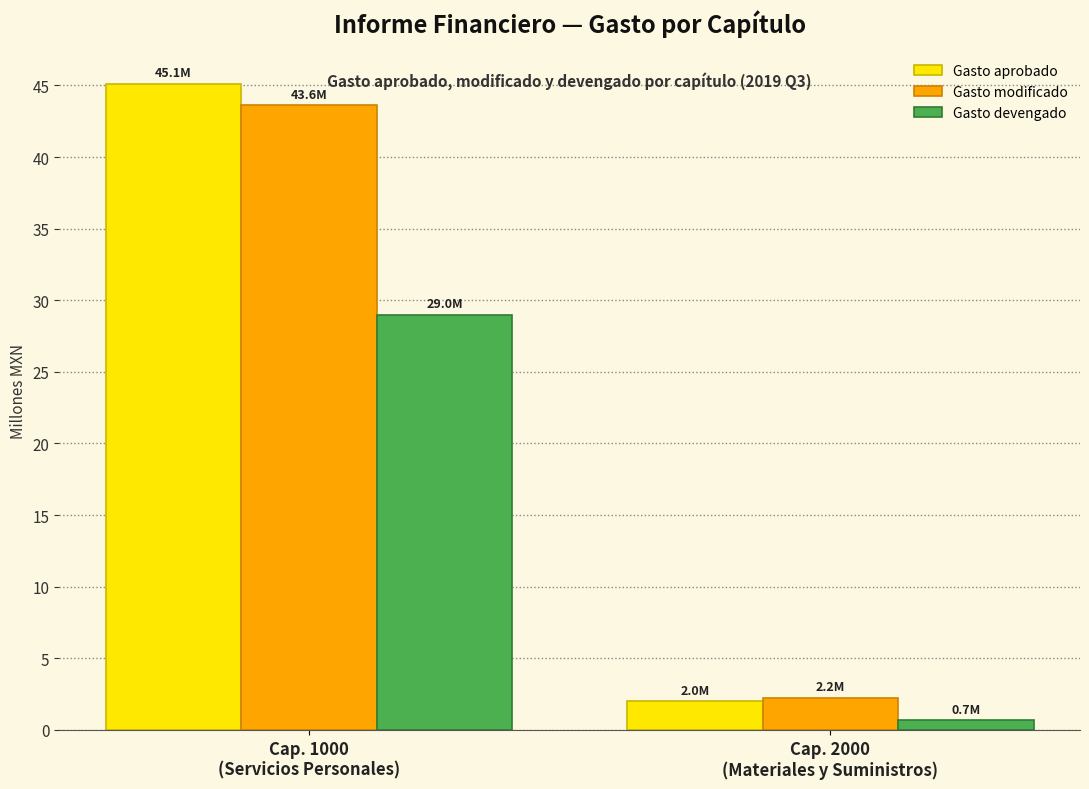

What is the sum of the Gasto devengado values at Cap. 2000
(Materiales y Suministros) and Cap. 1000
(Servicios Personales)?

29.7